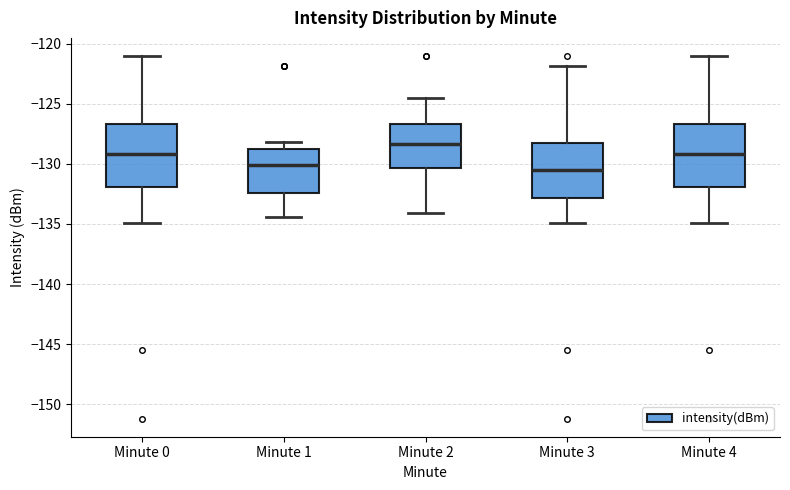

Reading left to right, transcribe this box plot: for each box, give where its median line is, the range the box spans, and where its two whiskers end, as read against the y-axis. The values are not printed on the chart, so give them approximately, as read against the axis.

Minute 0: median -129.0, box -132.0 to -126.5, whiskers -135.0 to -121.0
Minute 1: median -130.0, box -132.5 to -129.0, whiskers -134.5 to -128.0
Minute 2: median -128.5, box -130.5 to -126.5, whiskers -134.0 to -124.5
Minute 3: median -130.5, box -133.0 to -128.5, whiskers -135.0 to -122.0
Minute 4: median -129.0, box -132.0 to -126.5, whiskers -135.0 to -121.0